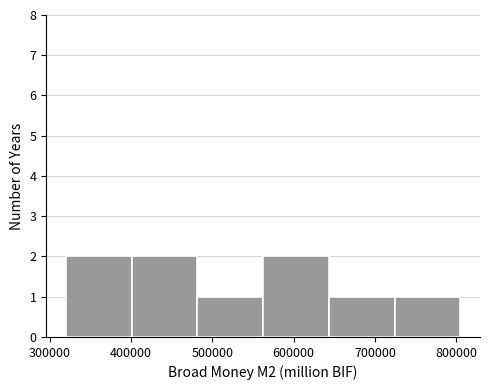

How tall is the bar that spans 640000 to 720000 on the x-axis? Neither the bar edges nor the heights are printed on the chart, so give them approximately, as read against the axes.

1